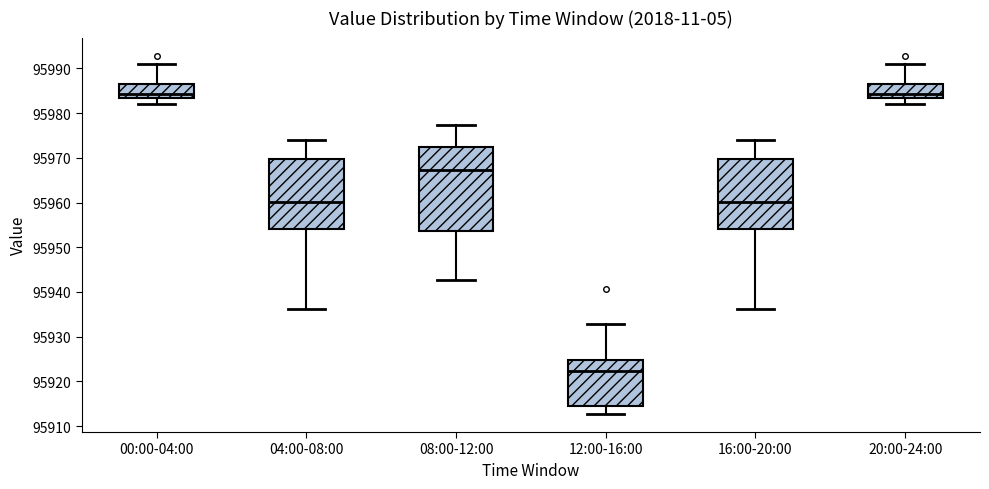

Reading left to right, transcribe this box plot: for each box, give where its median line is, the range the box spans, and where its two whiskers end, as read against the y-axis. The values are not printed on the chart, so give them approximately, as read against the axis.

00:00-04:00: median 95984, box 95983 to 95987, whiskers 95982 to 95991
04:00-08:00: median 95960, box 95954 to 95970, whiskers 95936 to 95974
08:00-12:00: median 95967, box 95954 to 95972, whiskers 95943 to 95977
12:00-16:00: median 95922, box 95915 to 95925, whiskers 95913 to 95933
16:00-20:00: median 95960, box 95954 to 95970, whiskers 95936 to 95974
20:00-24:00: median 95984, box 95983 to 95987, whiskers 95982 to 95991